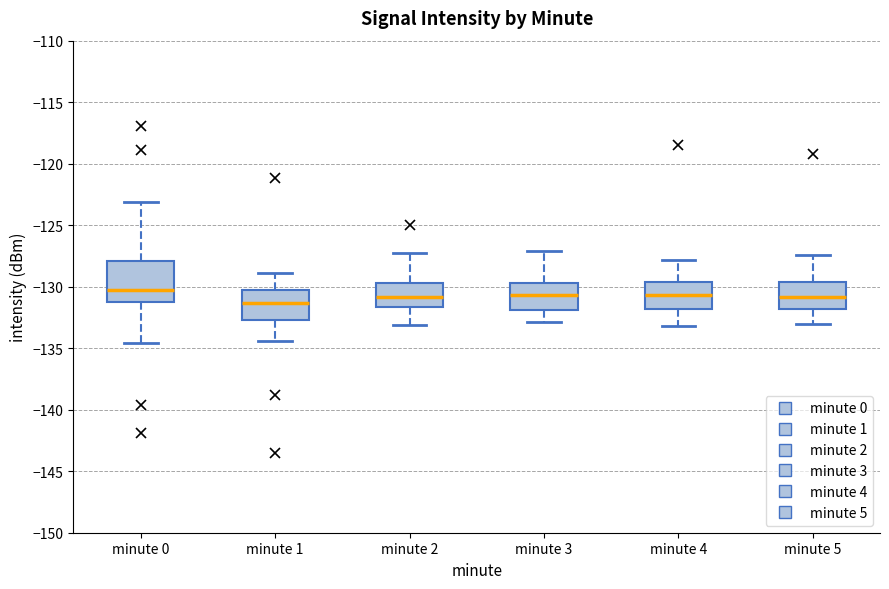

Reading left to right, transcribe this box plot: for each box, give where its median line is, the range the box spans, and where its two whiskers end, as read against the y-axis. The values are not printed on the chart, so give them approximately, as read against the axis.

minute 0: median -130.0, box -131.5 to -128.0, whiskers -134.5 to -123.0
minute 1: median -131.5, box -132.5 to -130.0, whiskers -134.5 to -129.0
minute 2: median -131.0, box -131.5 to -129.5, whiskers -133.0 to -127.5
minute 3: median -130.5, box -132.0 to -129.5, whiskers -133.0 to -127.0
minute 4: median -130.5, box -132.0 to -129.5, whiskers -133.0 to -128.0
minute 5: median -131.0, box -132.0 to -129.5, whiskers -133.0 to -127.5